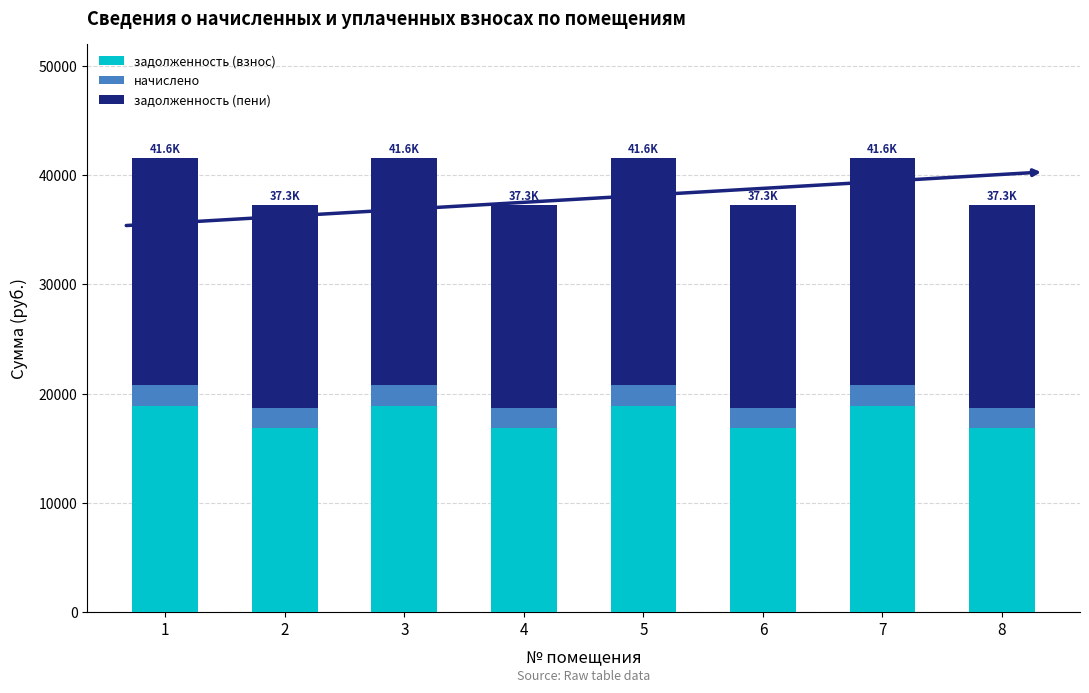

What is the total value across all series at 3?

41627.8